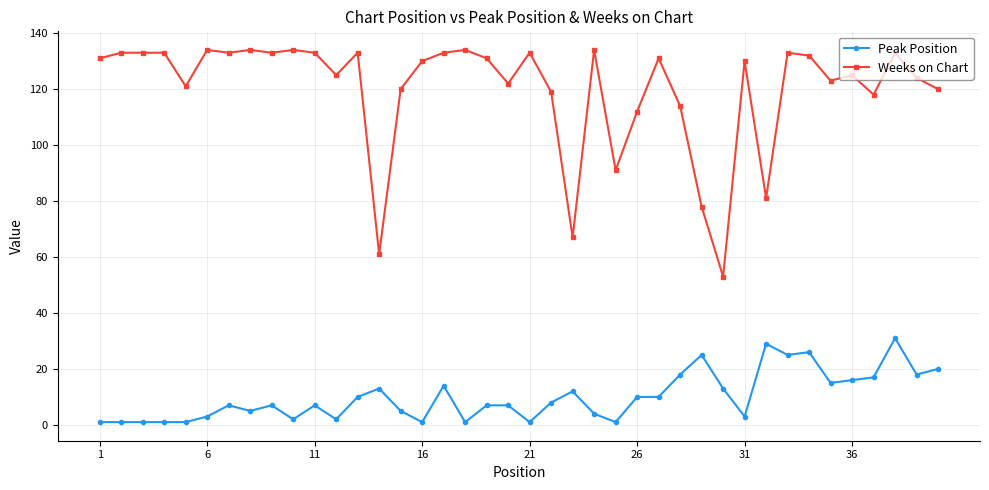

What is the difference between the second highest and minimum values in the Weeks on Chart series?

81